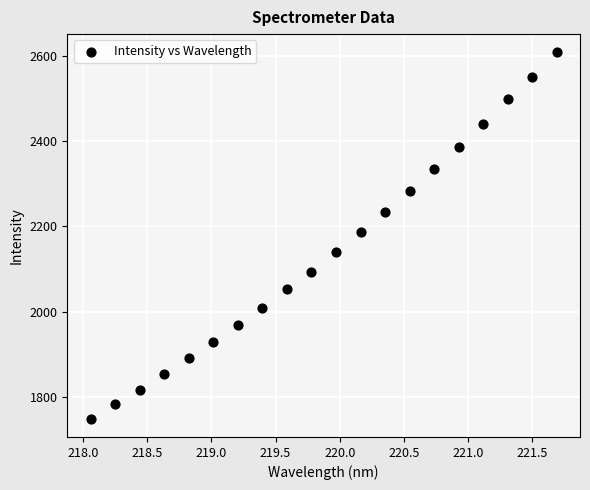

What is the range of X values (max minus min)?

3.6